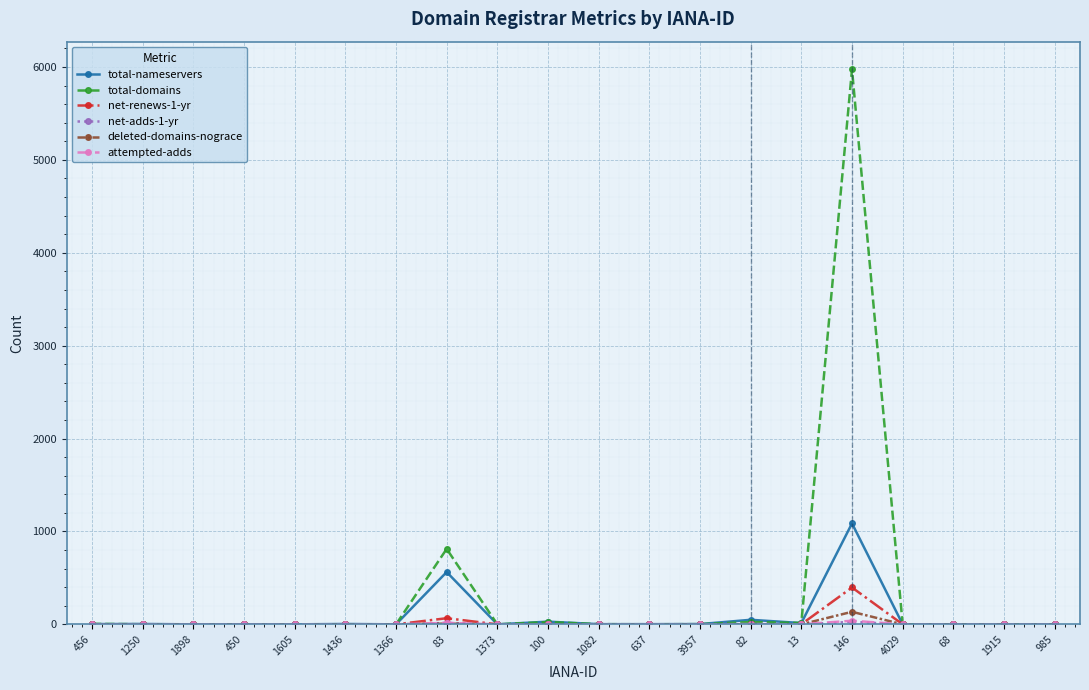

Which series has the largest total across all categories?

total-domains